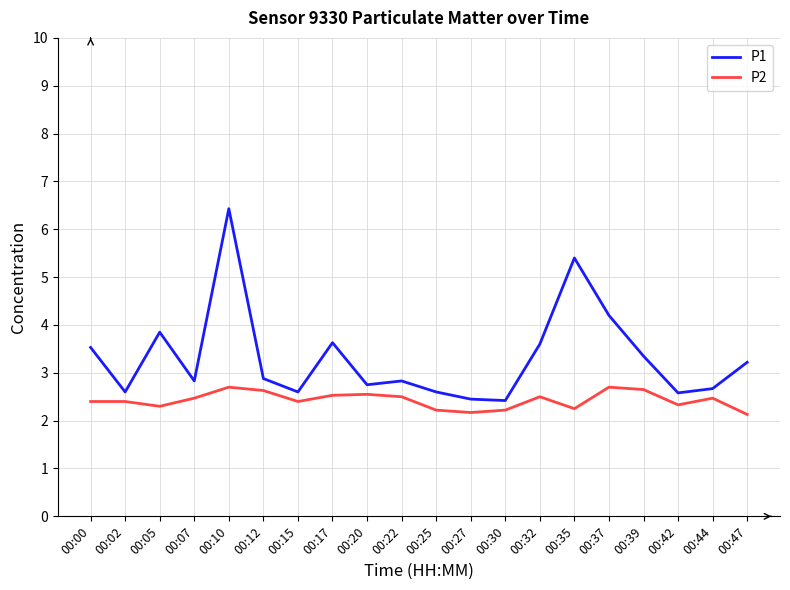

At which category does the chart reach its peak across all series?

00:10